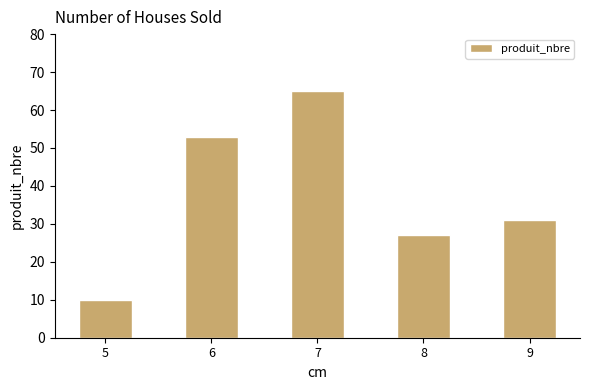

Rank the categories by value from lowest to highest.

5, 8, 9, 6, 7